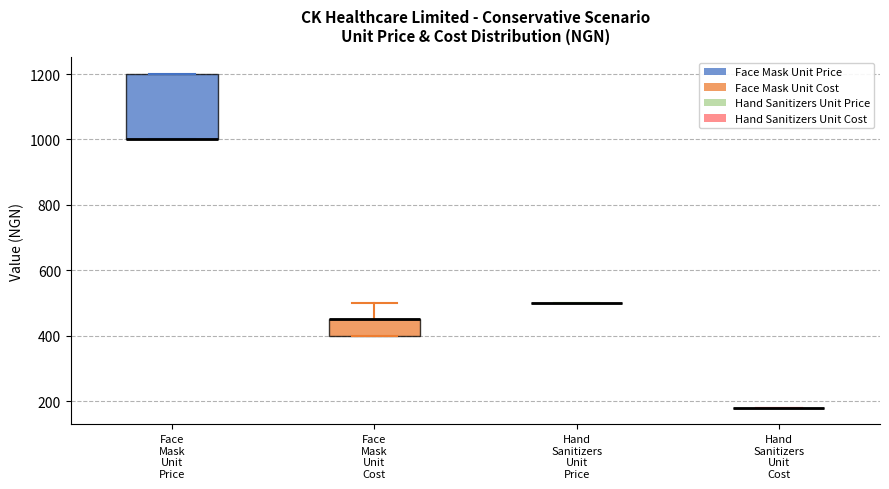

Reading left to right, read every box against the y-axis: the position of its median line, the range the box covers, and the ends of its whiskers. The values are not printed on the chart, so give them approximately, as read against the axis.

Face Mask Unit Price: median 1000 (drawn on the box's lower edge), box 1000 to 1200, whiskers 1000 to 1200
Face Mask Unit Cost: median 460 (drawn on the box's upper edge), box 400 to 460, whiskers 400 to 500
Hand Sanitizers Unit Price: box collapsed to a line at 500, whiskers 500 to 500
Hand Sanitizers Unit Cost: box collapsed to a line at 180, whiskers 180 to 180